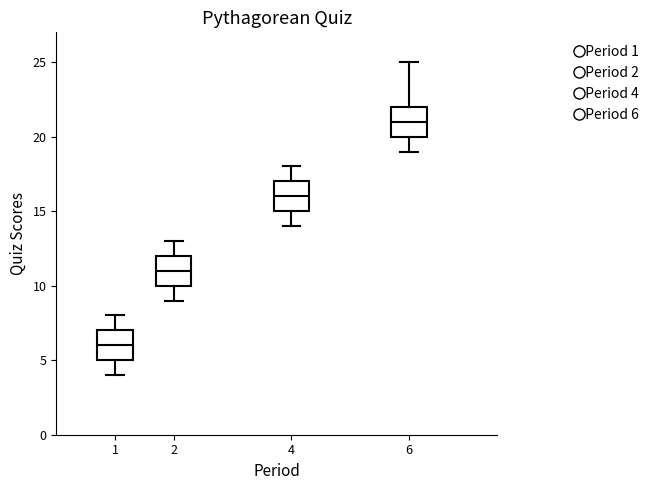

Which box has the lowest median line?

1